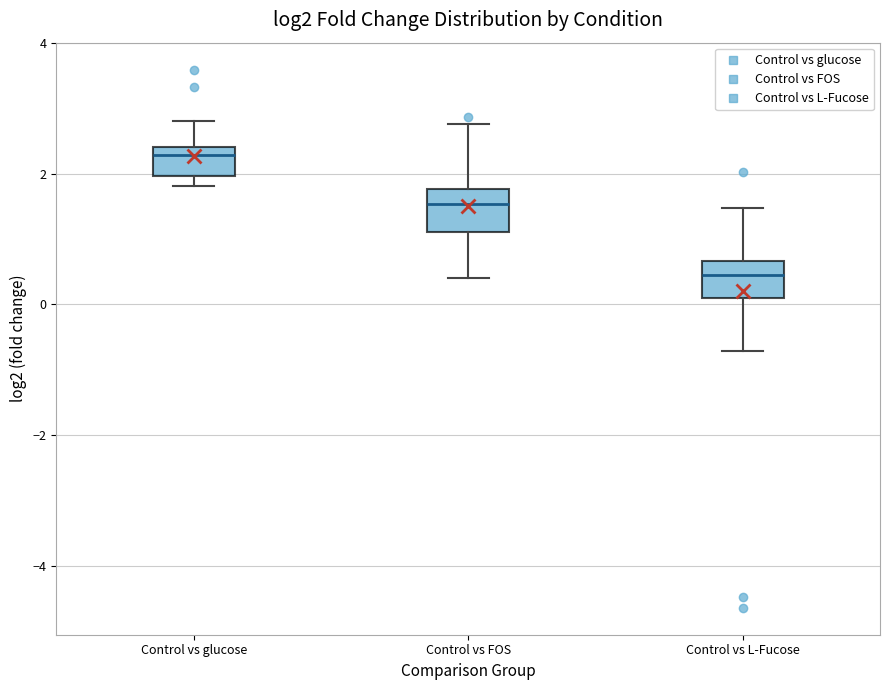

Which box's median line is the lowest?

Control vs L-Fucose